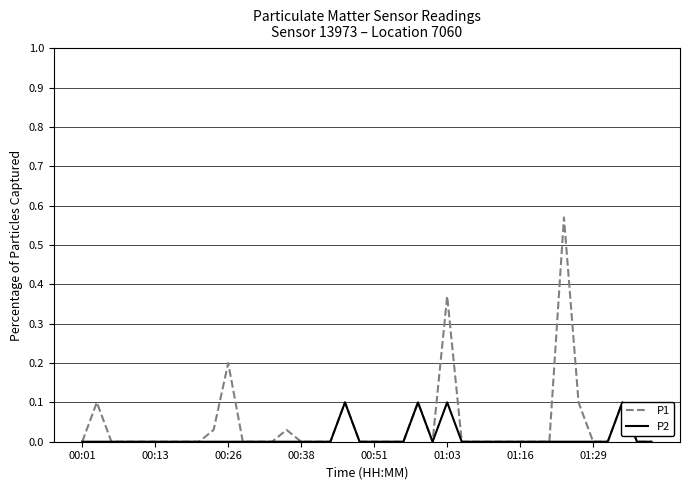

What are all the series names shown in the legend?

P1, P2